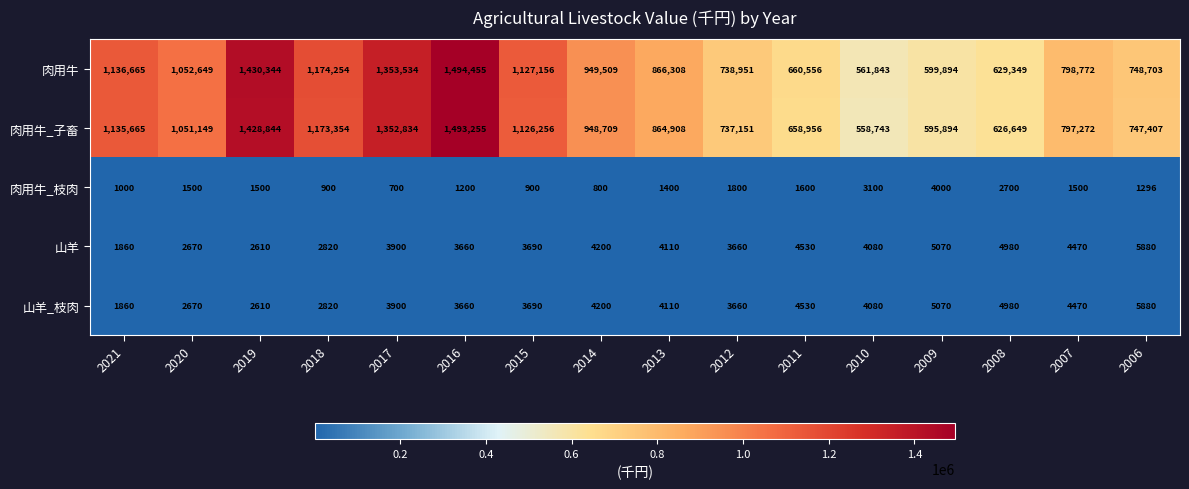

At which label is 肉用牛_枝肉 closest to 2350?

2008